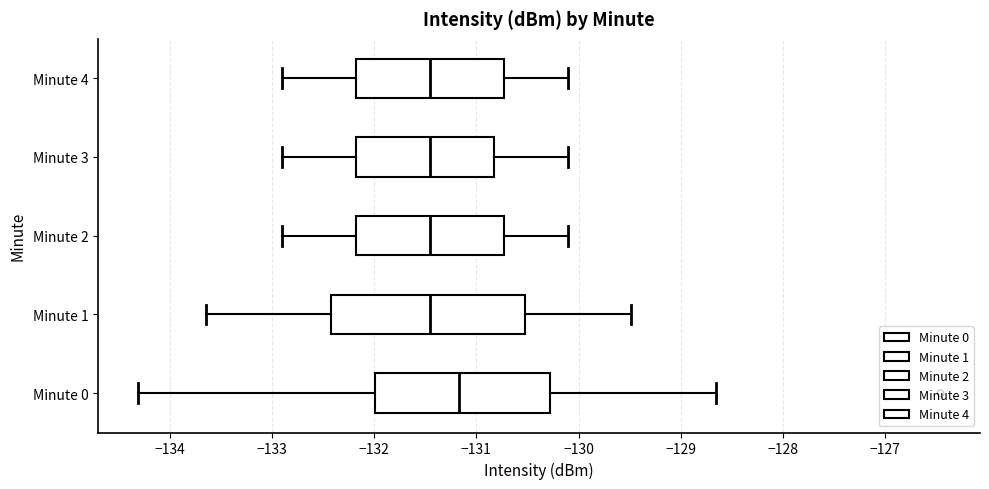

Where is the left edge of the box for Minute 0 on the x-axis? The values are not printed on the chart, so give them approximately, as read against the axis.

-132.0